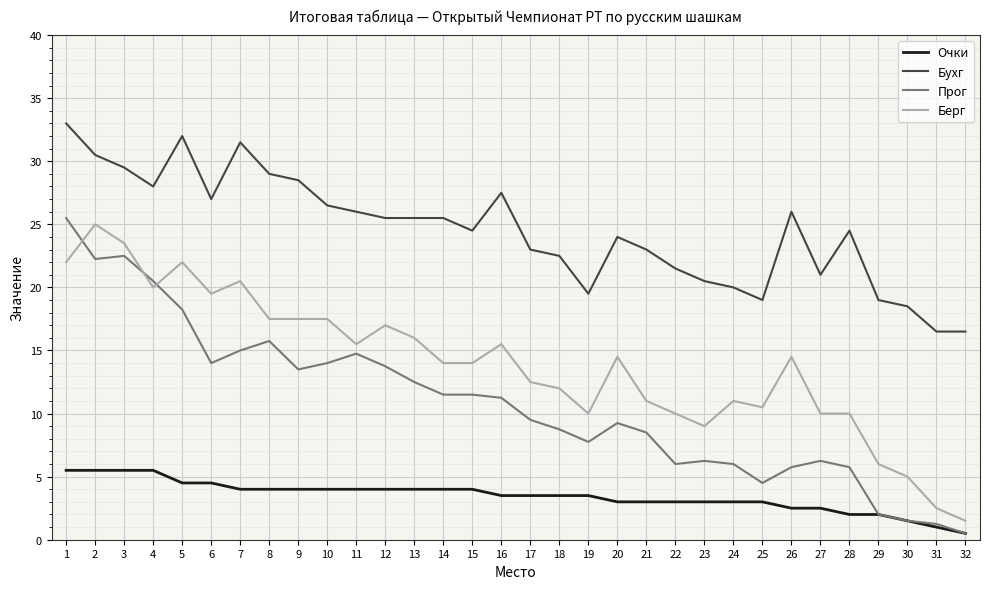

Rank the series at 14 from highest to lowest value.

Бухг, Берг, Прог, Очки